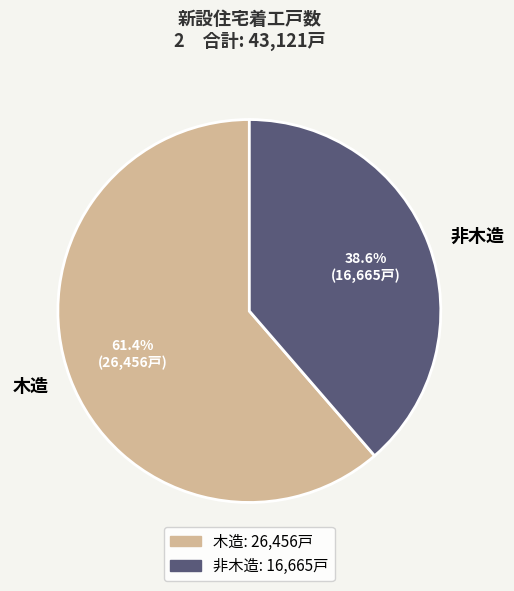

Between 木造 and 非木造, which is larger?

木造